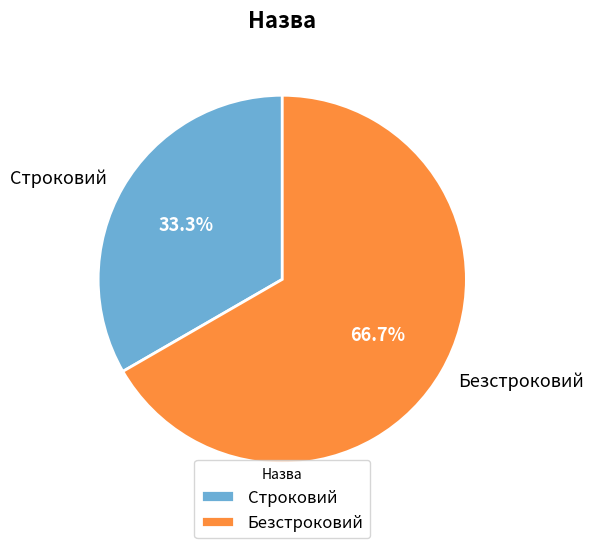

What percentage do Безстроковий and Строковий together represent?

100.0%